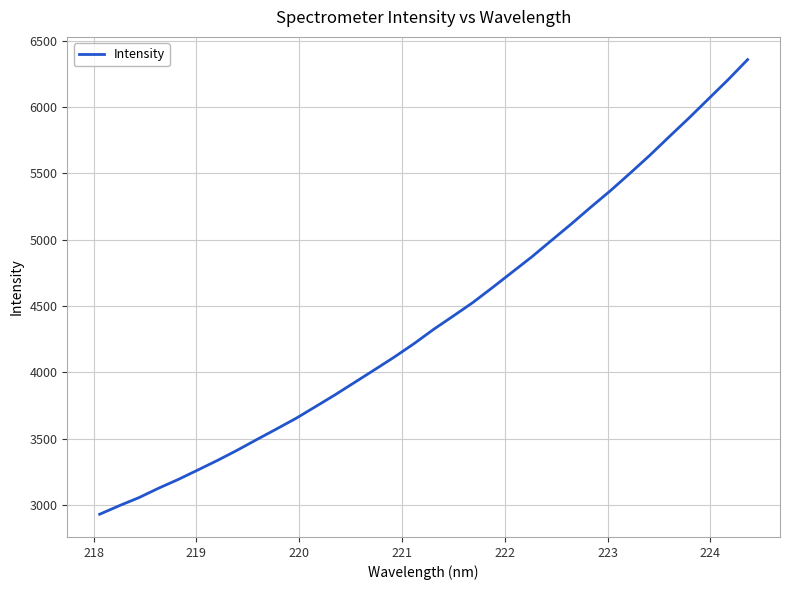

True or false: there are more than 0 points higher than both neighbors.

False